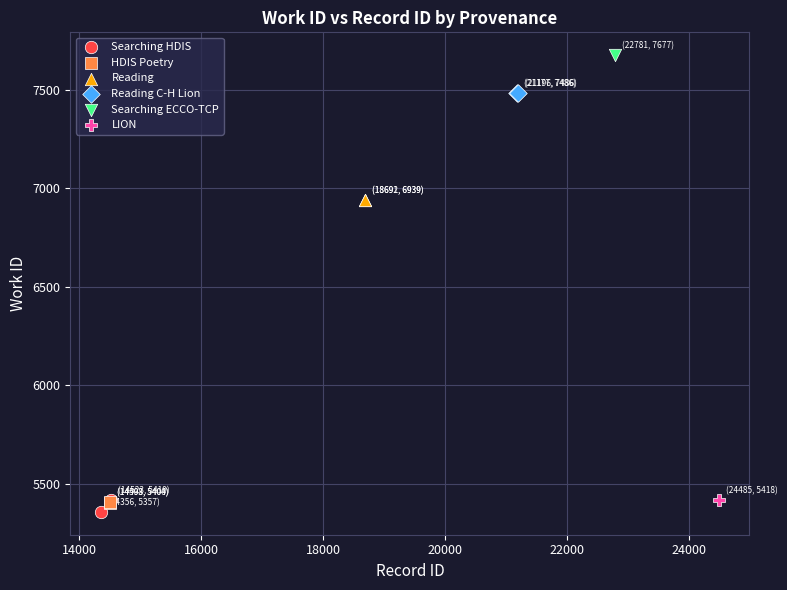

Which series contains the lowest Y value?

Searching HDIS